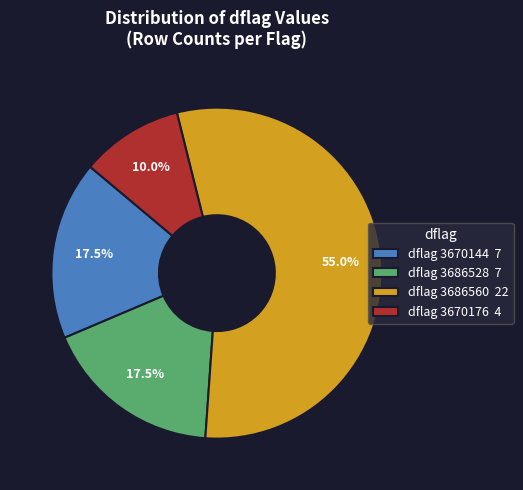

What percentage do dflag 3670144 7 and dflag 3670176 4 together represent?

27.5%